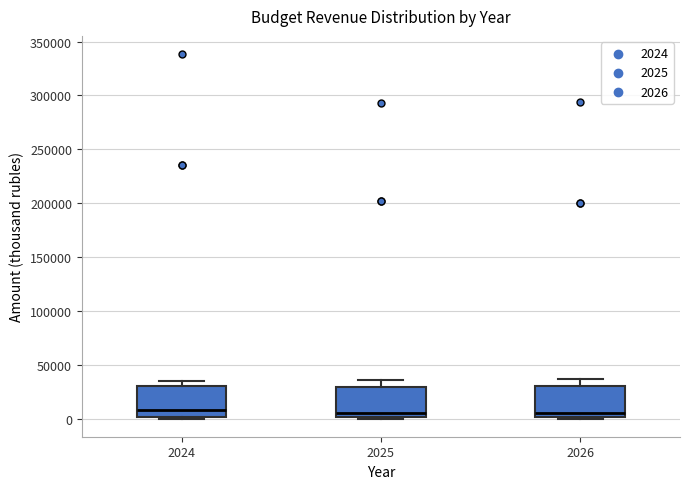

Where is the upper edge of the box at x = 2025 on the y-axis? The values are not printed on the chart, so give them approximately, as read against the axis.

30000